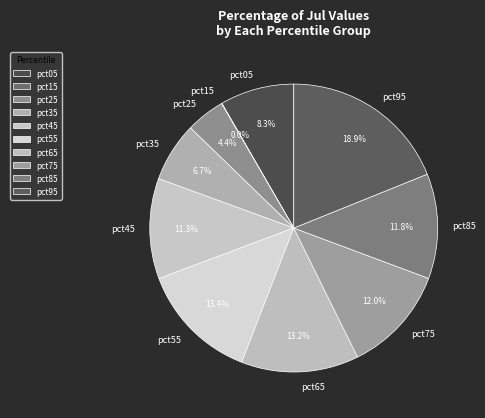

Do pct85 and pct55 together represent more than half of the pie?

No